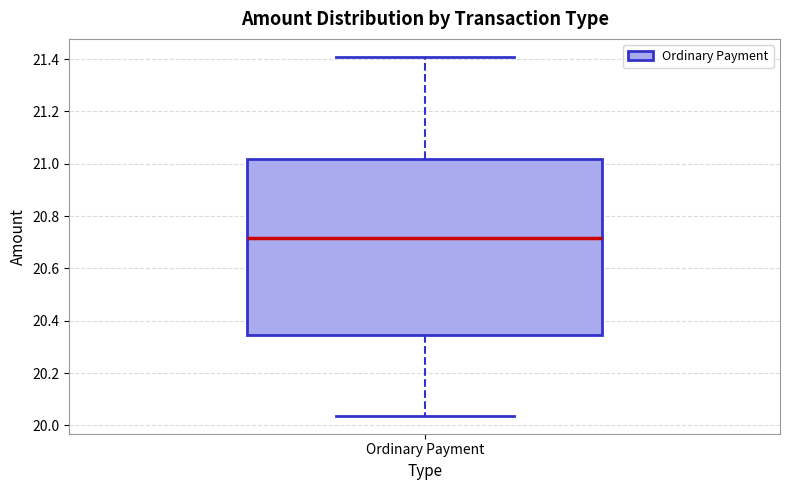

Read this box plot against the y-axis: the position of the median line, the range covered by the box, and the ends of both whiskers. The values are not printed on the chart, so give them approximately, as read against the axis.

median 20.72, box 20.34 to 21.02, whiskers 20.04 to 21.40